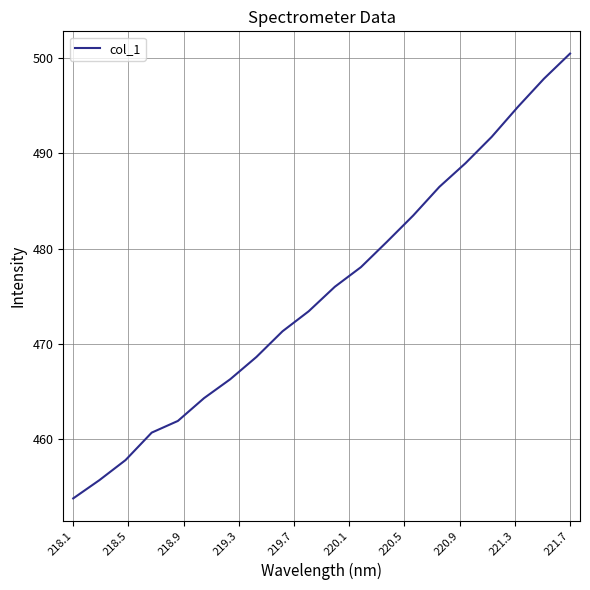

What is the greatest value displayed?

500.5